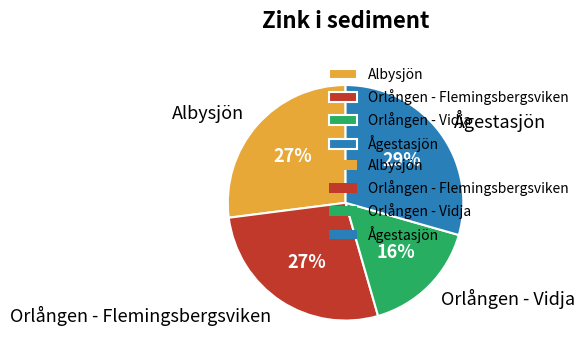

Count the number of slices in the pie.

4